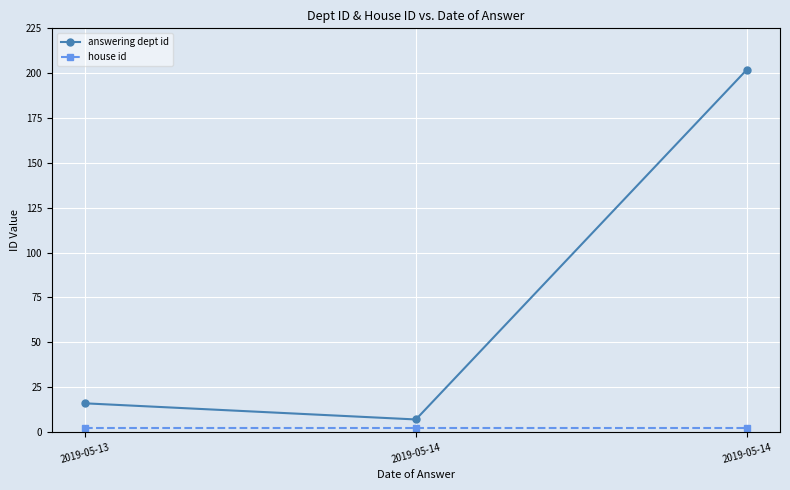

Which series has the largest total across all categories?

answering dept id